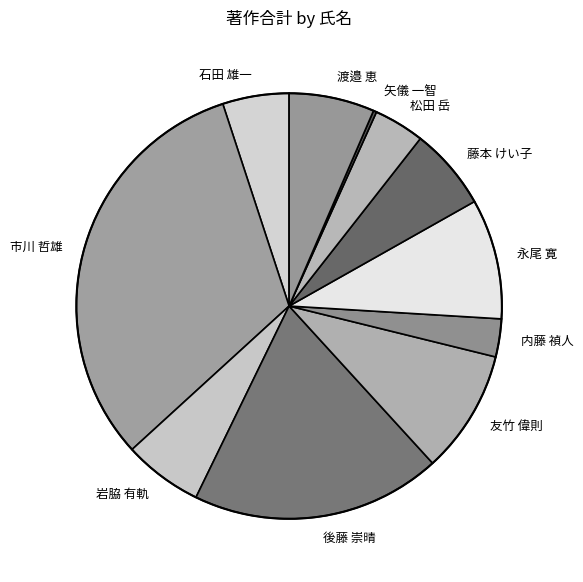

Is the sum of 松田 岳 and 渡邉 恵 greater than half?

No